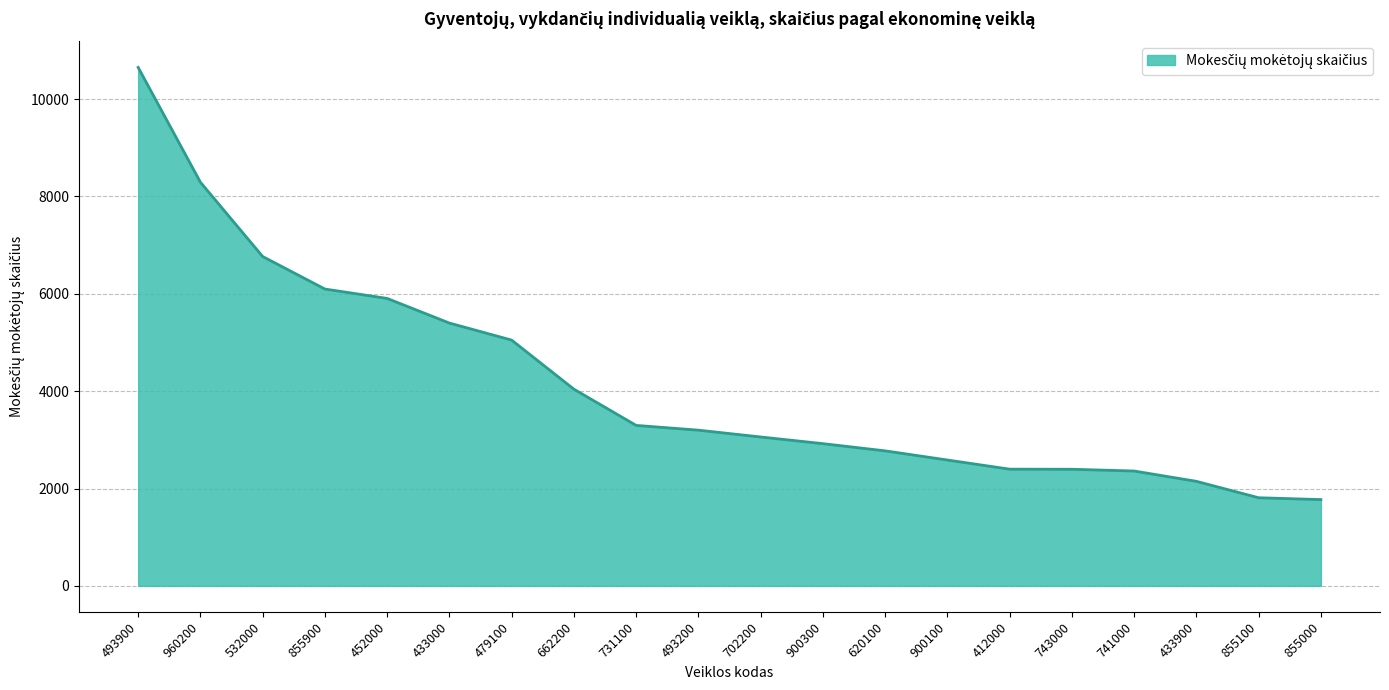

What value does the data have at 493900?

10650